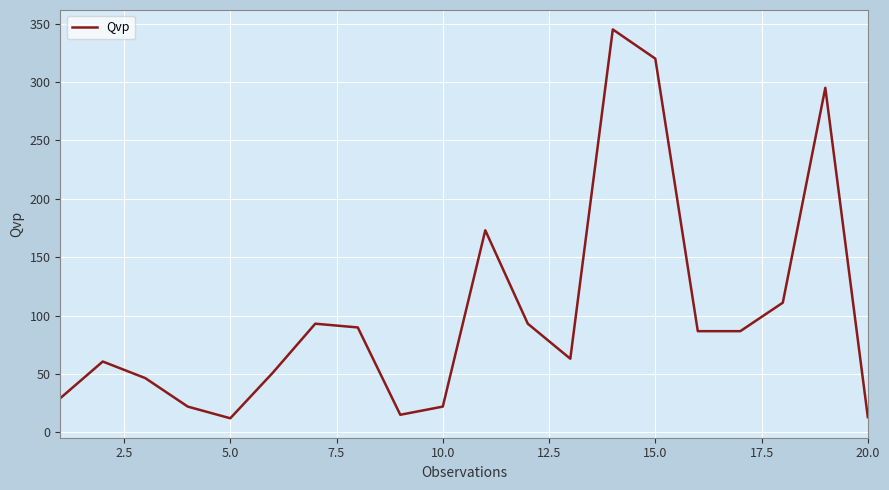

What is the smallest value displayed?

12.0